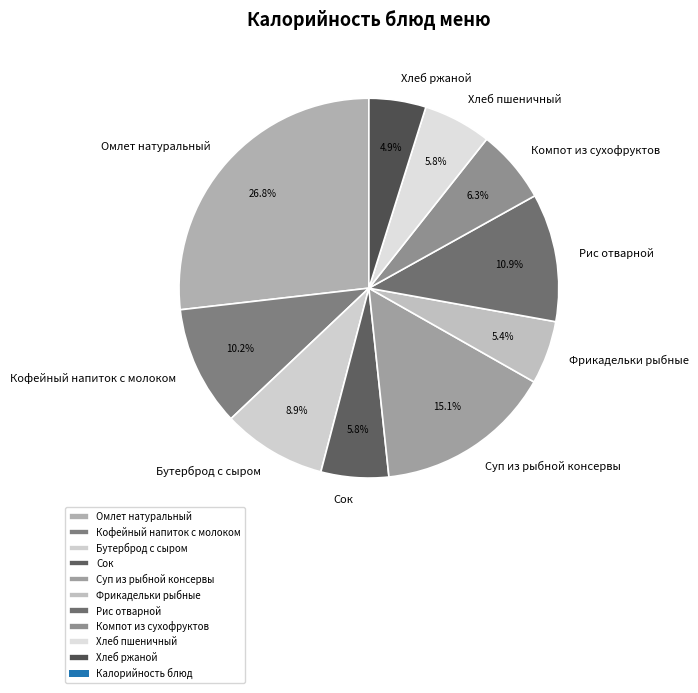

What is the ratio of the value at Рис отварной to the value at Омлет натуральный?

0.4